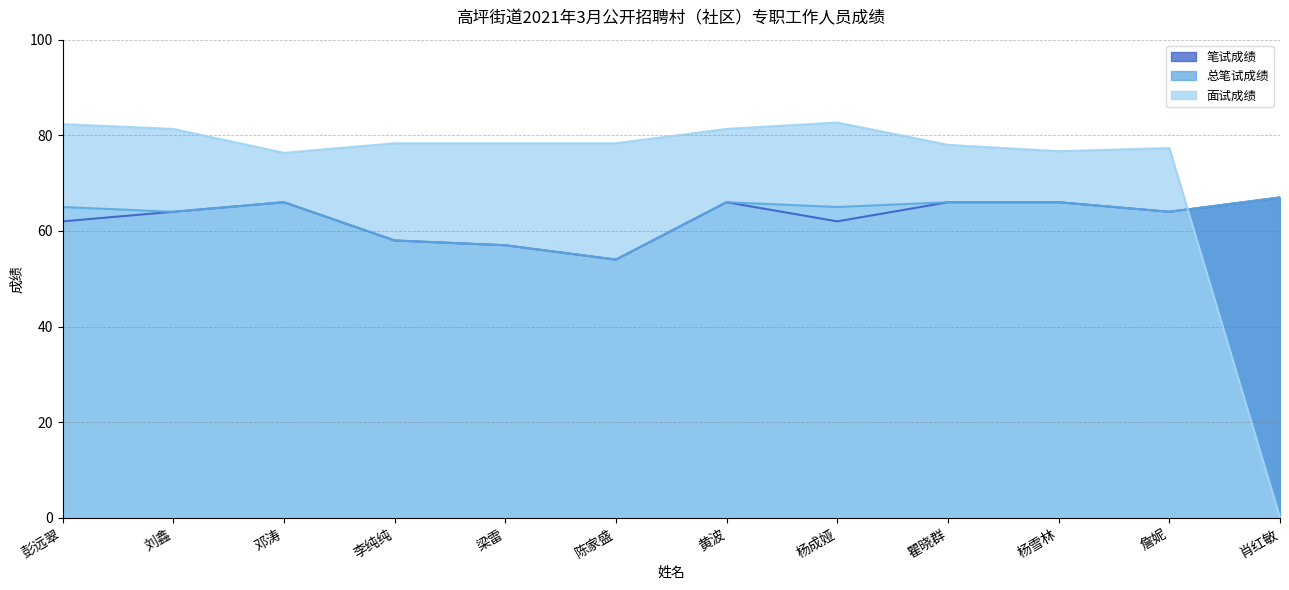

What is the spread (max minus min) of values at 刘鑫?

17.3